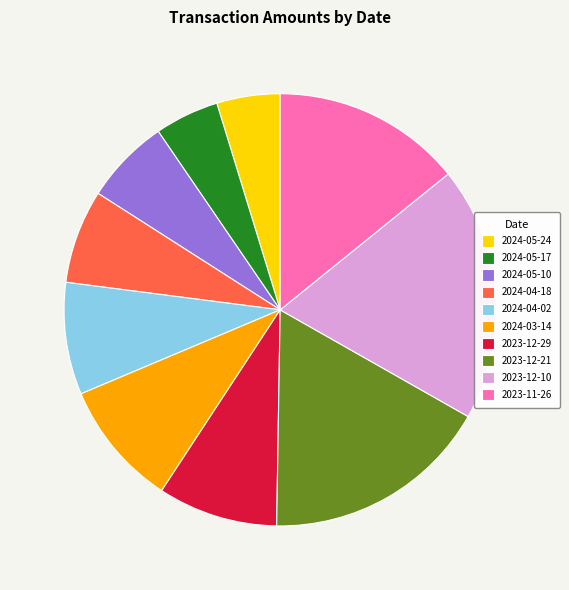

Which category has the biggest portion of the pie?

2023-12-10